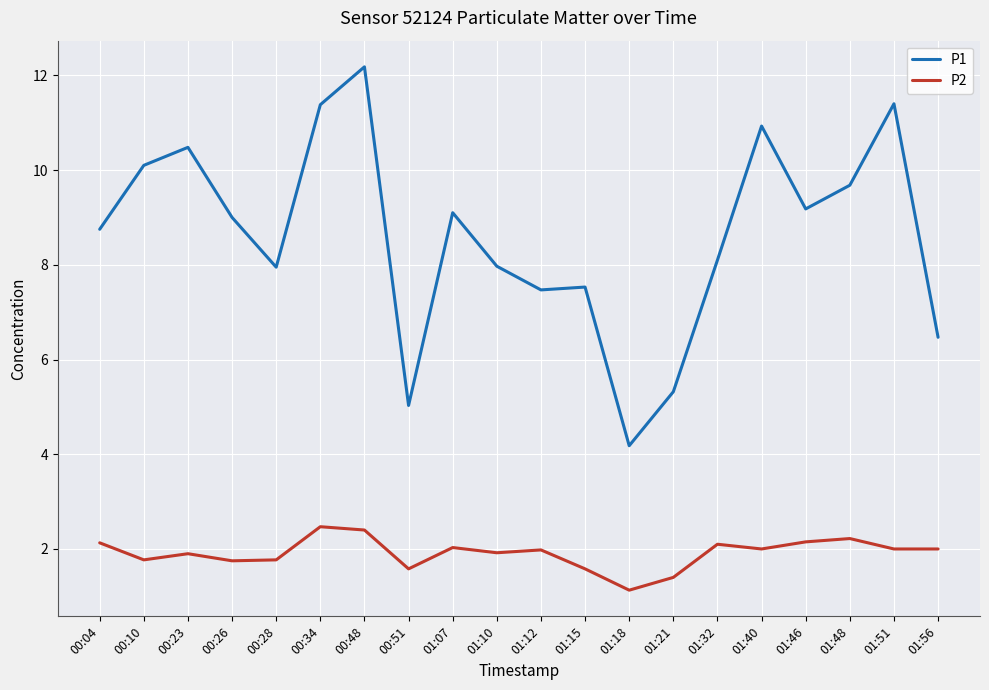

What is the total value across all series at 01:46?

11.3